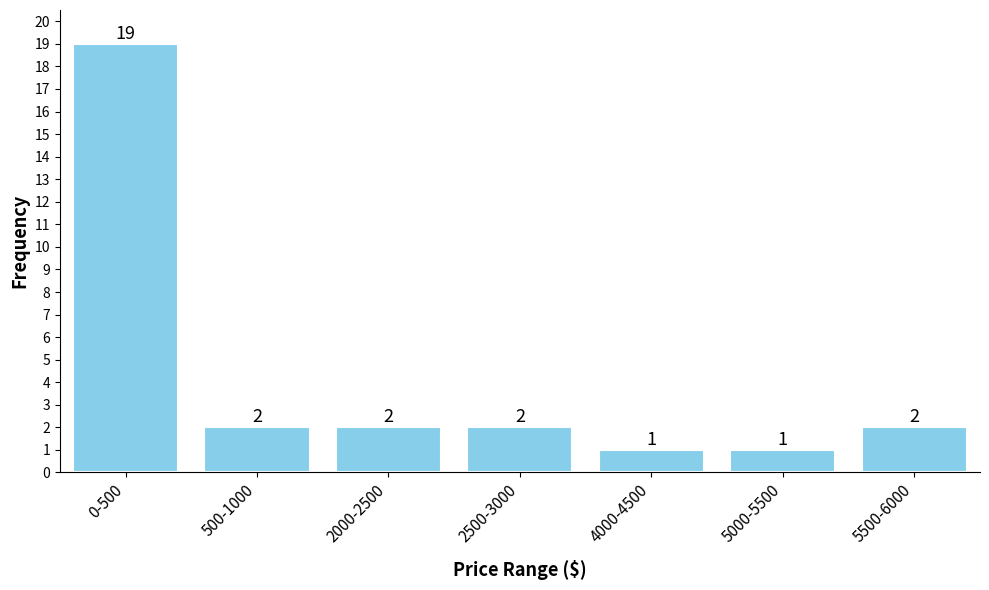

Reading left to right, transcribe all the data shown in this chart.

0-500=19	500-1000=2	2000-2500=2	2500-3000=2	4000-4500=1	5000-5500=1	5500-6000=2